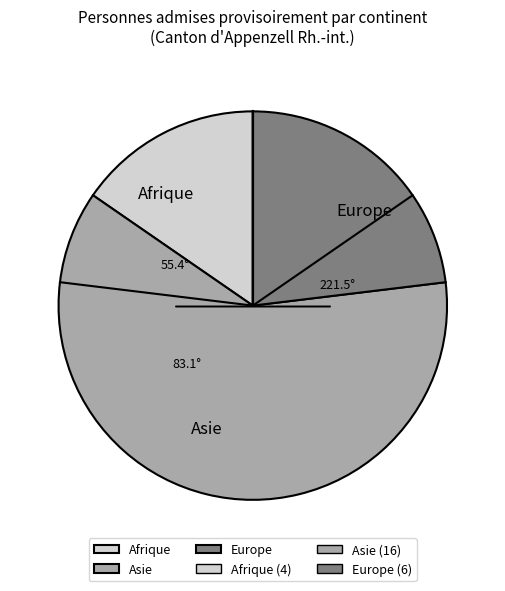

Is there a majority slice in this chart?

Yes